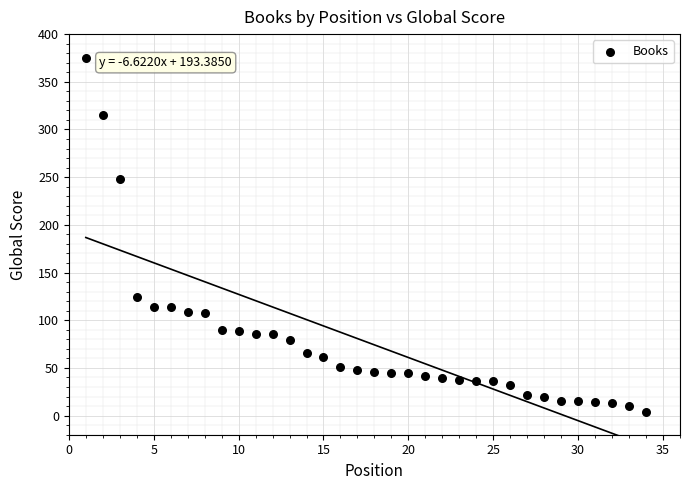

What Y value in the scatter plot is closest to 189?

248